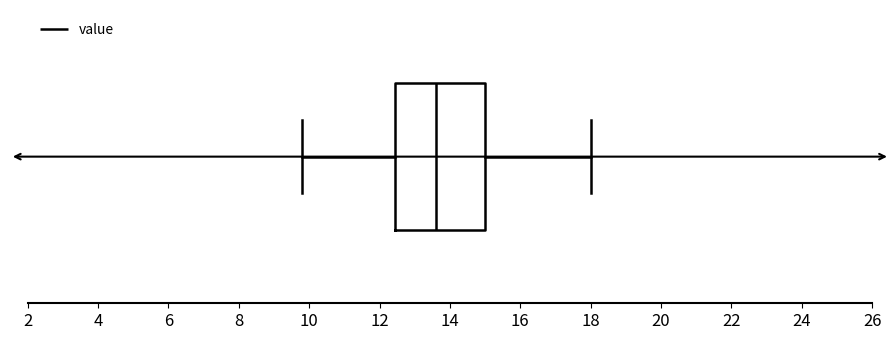

Read this box plot against the x-axis: the position of the median line, the range covered by the box, and the ends of both whiskers. The values are not printed on the chart, so give them approximately, as read against the axis.

median 13.6, box 12.4 to 15.0, whiskers 9.8 to 18.0